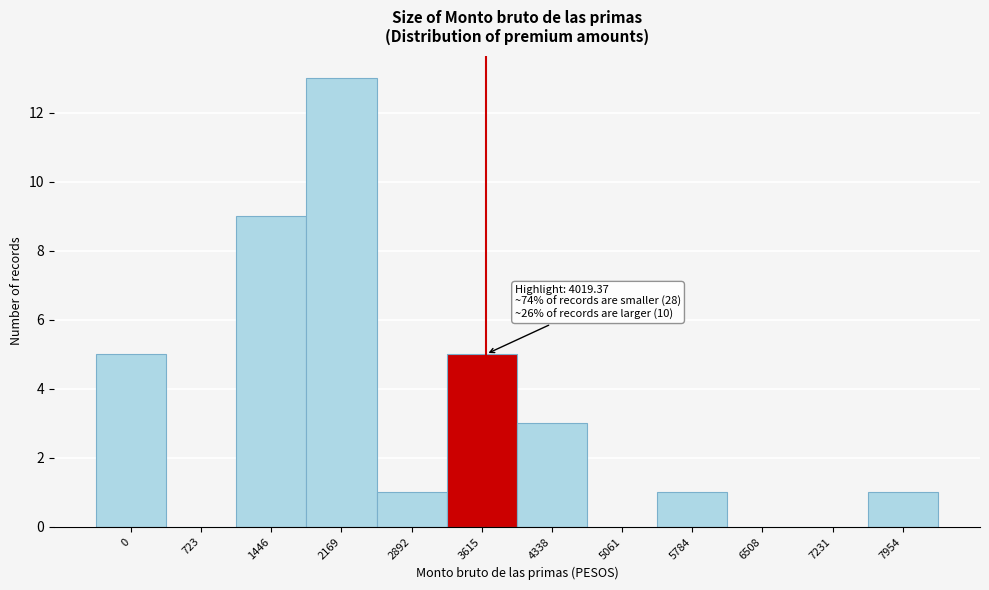

Reading right to left, transcribe all the data shown in this chart.

7954=1	7231=0	6508=0	5784=1	5061=0	4338=3	3615=5	2892=1	2169=13	1446=9	723=0	0=5